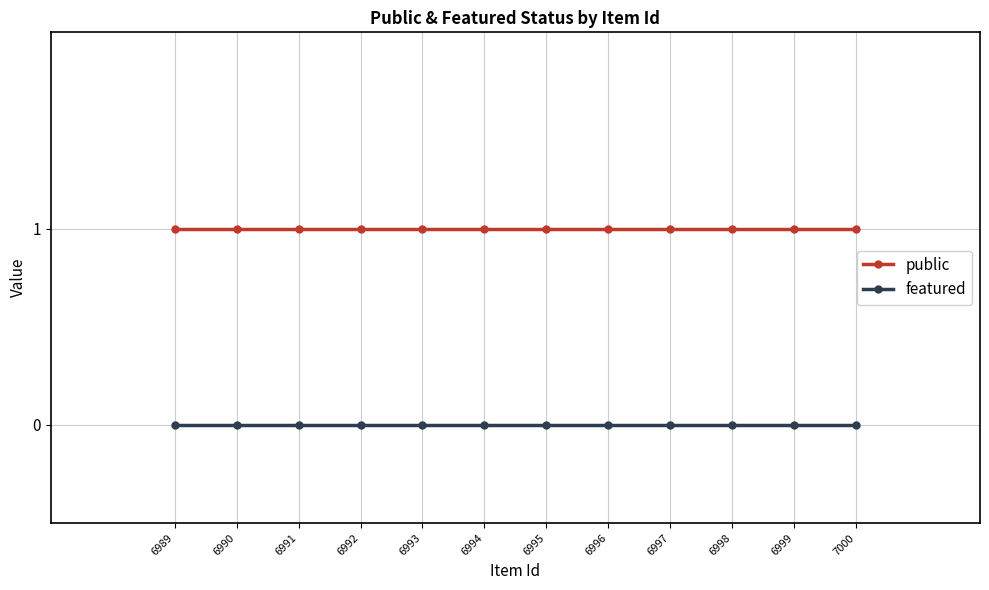

At which category is the sum across all series the highest?

7000